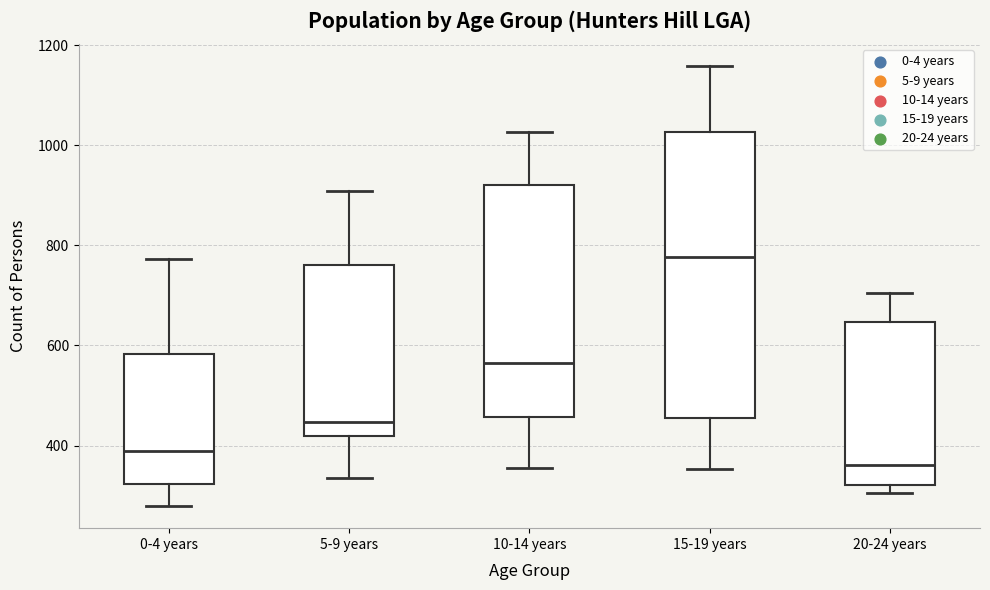

Reading left to right, read every box against the y-axis: the position of its median line, the range the box covers, and the ends of its whiskers. The values are not printed on the chart, so give them approximately, as read against the axis.

0-4 years: median 380, box 320 to 580, whiskers 280 to 780
5-9 years: median 440, box 420 to 760, whiskers 340 to 900
10-14 years: median 560, box 460 to 920, whiskers 360 to 1020
15-19 years: median 780, box 460 to 1020, whiskers 360 to 1160
20-24 years: median 360, box 320 to 640, whiskers 300 to 700